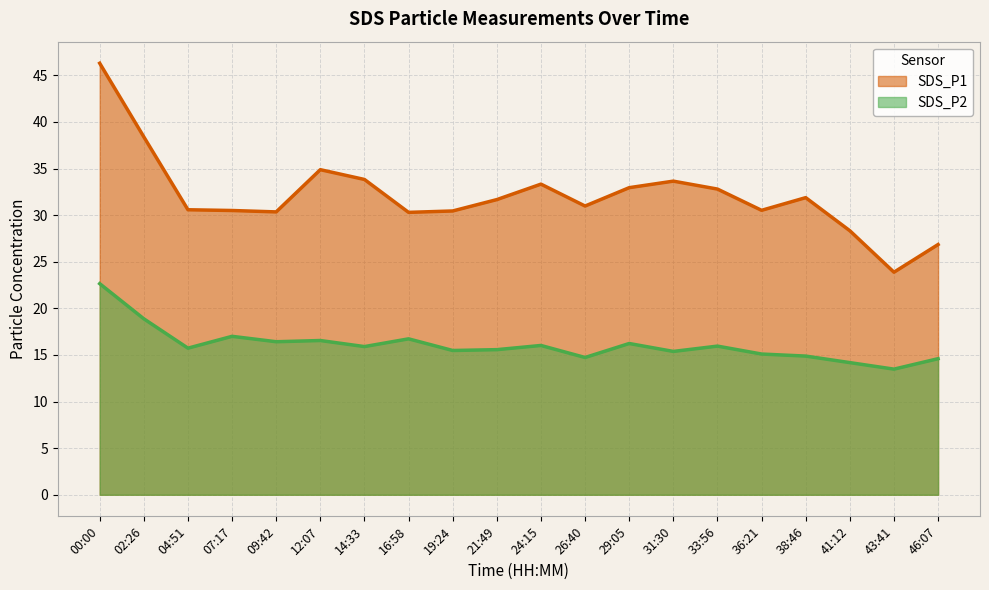

True or false: SDS_P1 has a value of 20.0 at 19:24.

False